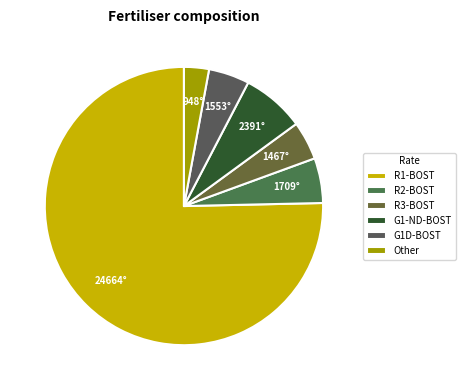

What is the largest slice in the pie chart?

R1-BOST